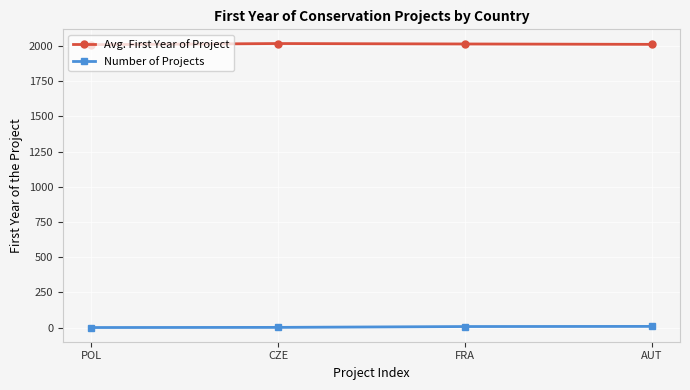

What are all the series names shown in the legend?

Avg. First Year of Project, Number of Projects